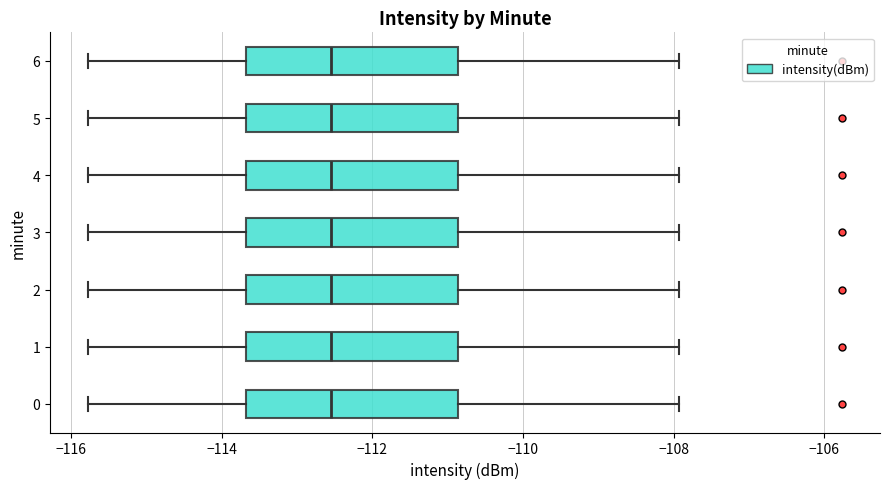

Where does the median line of the box at y = 4 sit on the x-axis? The values are not printed on the chart, so give them approximately, as read against the axis.

-112.6